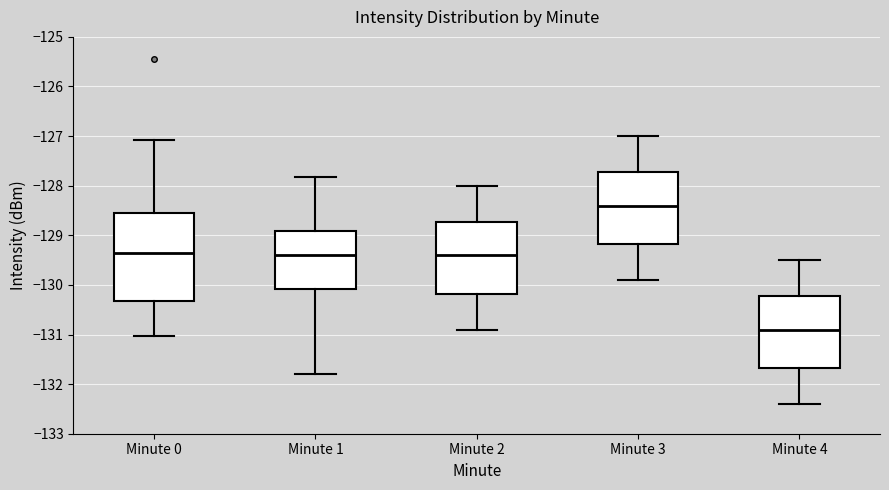

Reading left to right, transcribe this box plot: for each box, give where its median line is, the range the box spans, and where its two whiskers end, as read against the y-axis. The values are not printed on the chart, so give them approximately, as read against the axis.

Minute 0: median -129.4, box -130.3 to -128.5, whiskers -131.0 to -127.1
Minute 1: median -129.4, box -130.1 to -128.9, whiskers -131.8 to -127.8
Minute 2: median -129.4, box -130.2 to -128.7, whiskers -130.9 to -128.0
Minute 3: median -128.4, box -129.2 to -127.7, whiskers -129.9 to -127.0
Minute 4: median -130.9, box -131.7 to -130.2, whiskers -132.4 to -129.5